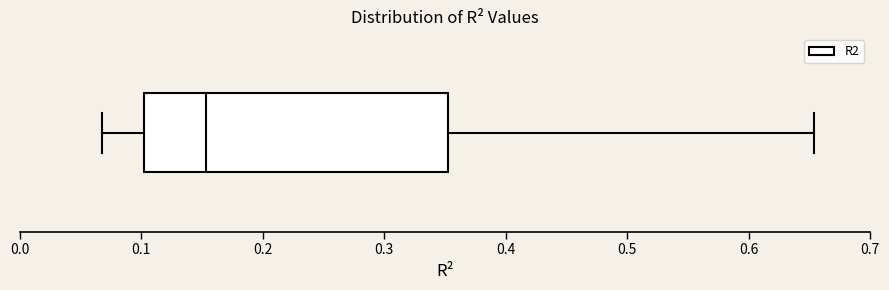

Where does the left whisker of the box end on the x-axis? The values are not printed on the chart, so give them approximately, as read against the axis.

0.07